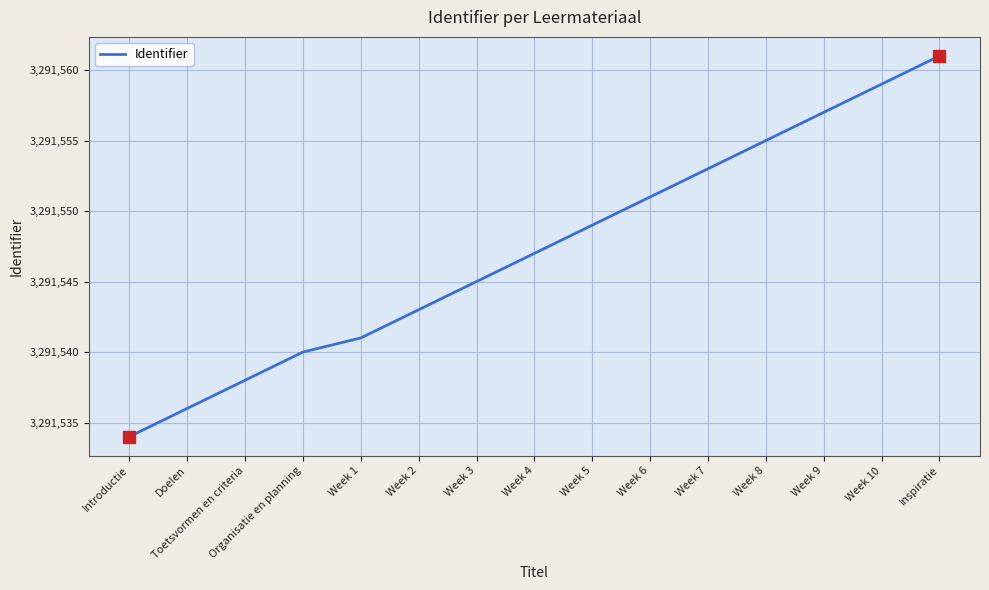

Reading left to right, what are all the values shown in this chart?

3291534	3291536	3291538	3291540	3291541	3291543	3291545	3291547	3291549	3291551	3291553	3291555	3291557	3291559	3291561